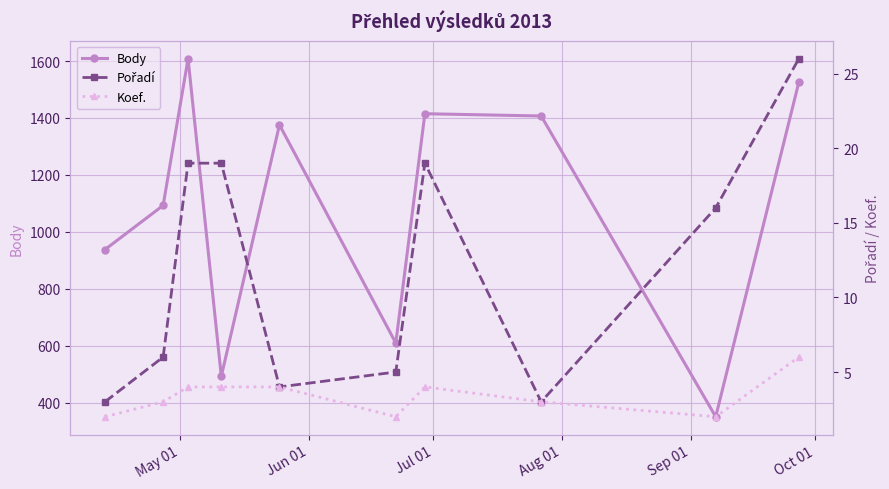

What is the value of the Koef. point at the 4th from the left?

4